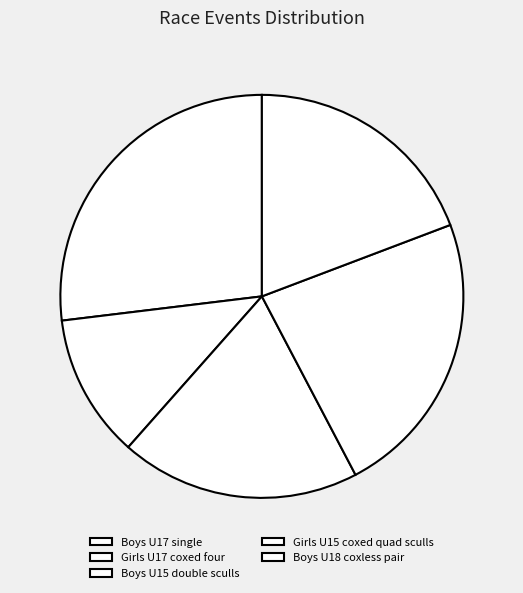

Is there any slice that represents more than half of the pie?

No